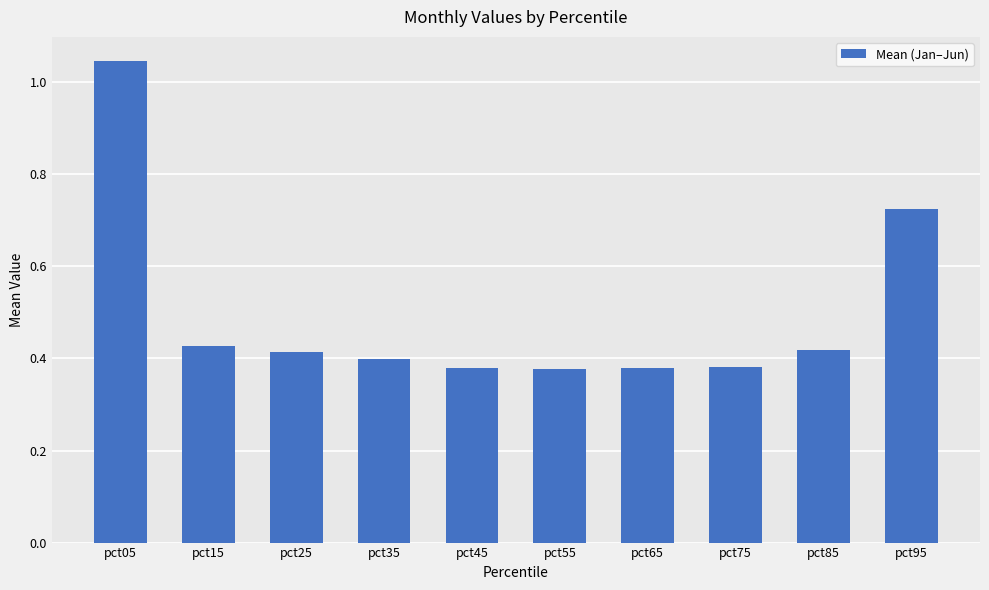

Count the number of data series in this chart.

1